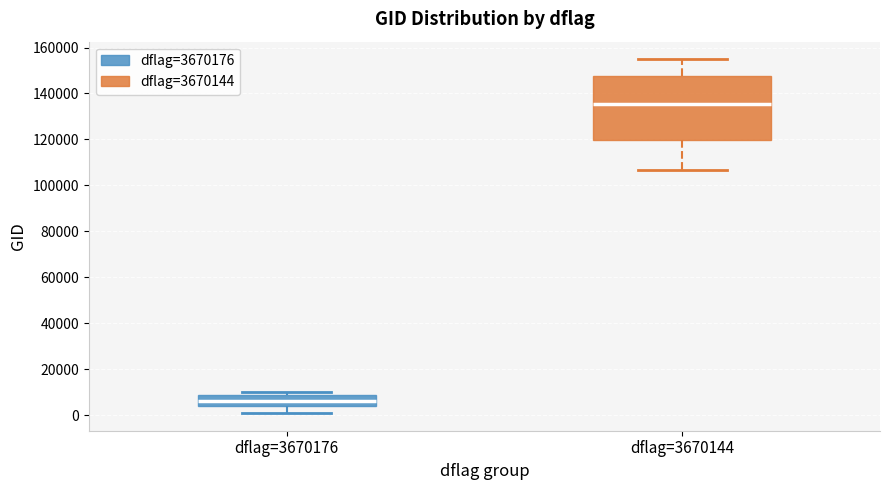

Reading left to right, transcribe this box plot: for each box, give where its median line is, the range the box spans, and where its two whiskers end, as read against the y-axis. The values are not printed on the chart, so give them approximately, as read against the axis.

dflag=3670176: median 6000, box 4000 to 8000, whiskers 0 to 10000
dflag=3670144: median 136000, box 120000 to 148000, whiskers 106000 to 154000